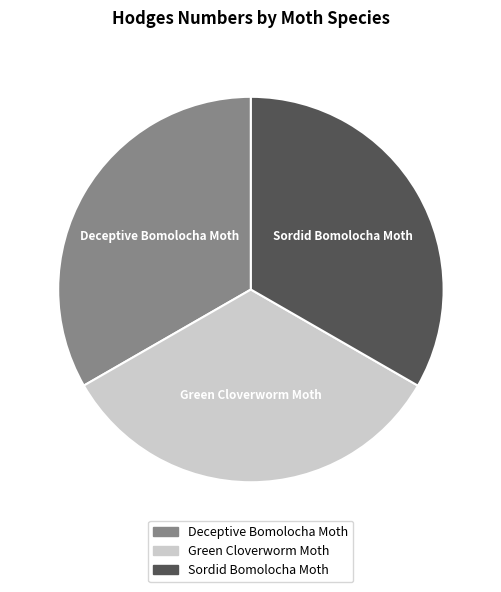

How many segments does this pie chart have?

3